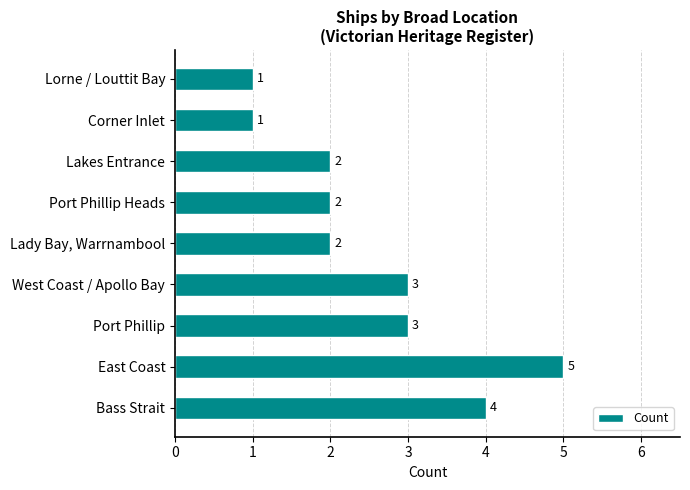

How many values are between 2 and 3?

5